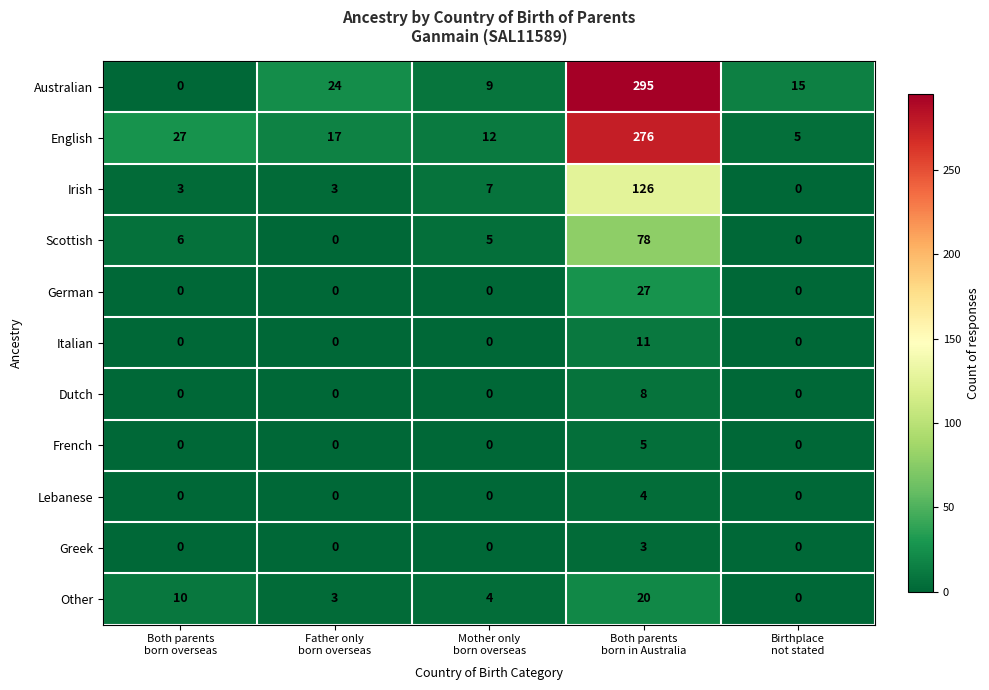

What is the maximum value shown in the chart?

295